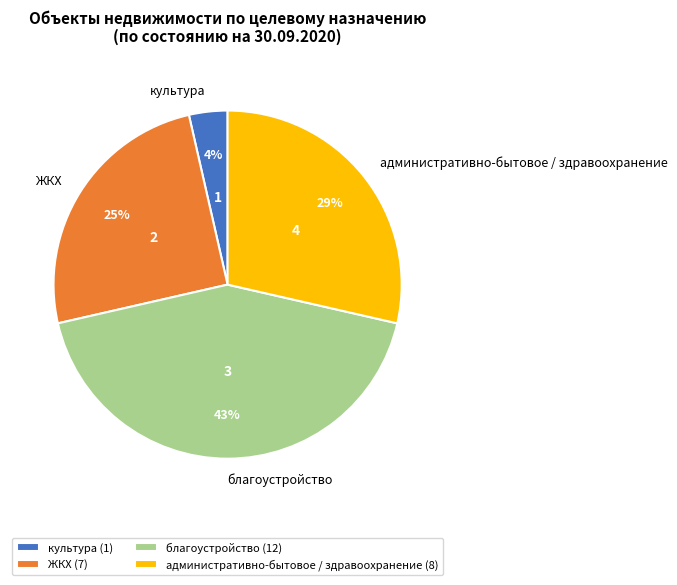

To the nearest percent, what is the average slice percentage?

25%